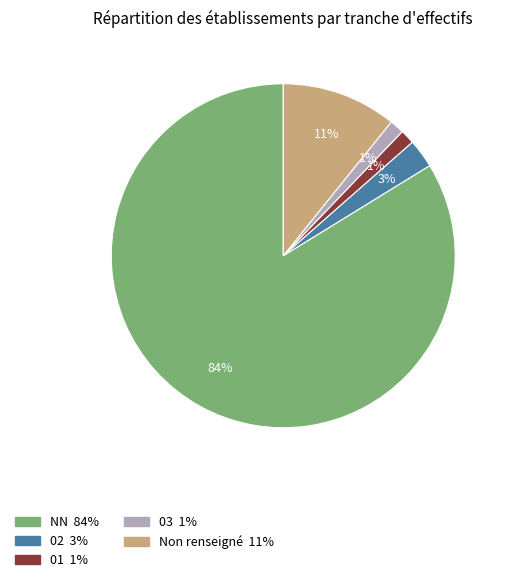

What is the largest slice in the pie chart?

NN 84%